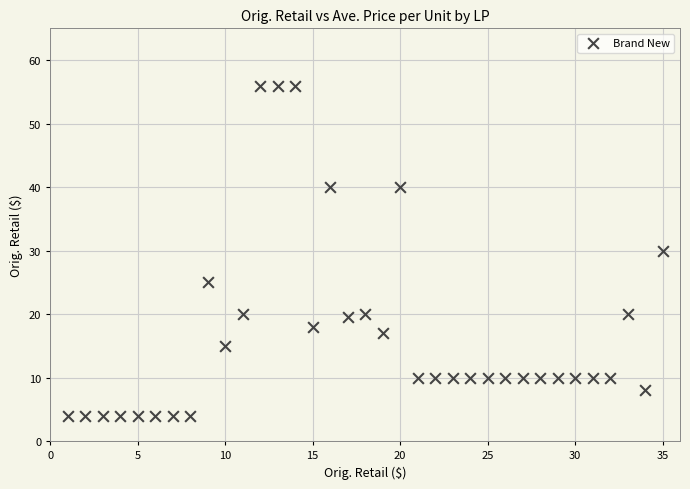

What is the range of Y values (max minus min)?

52.0